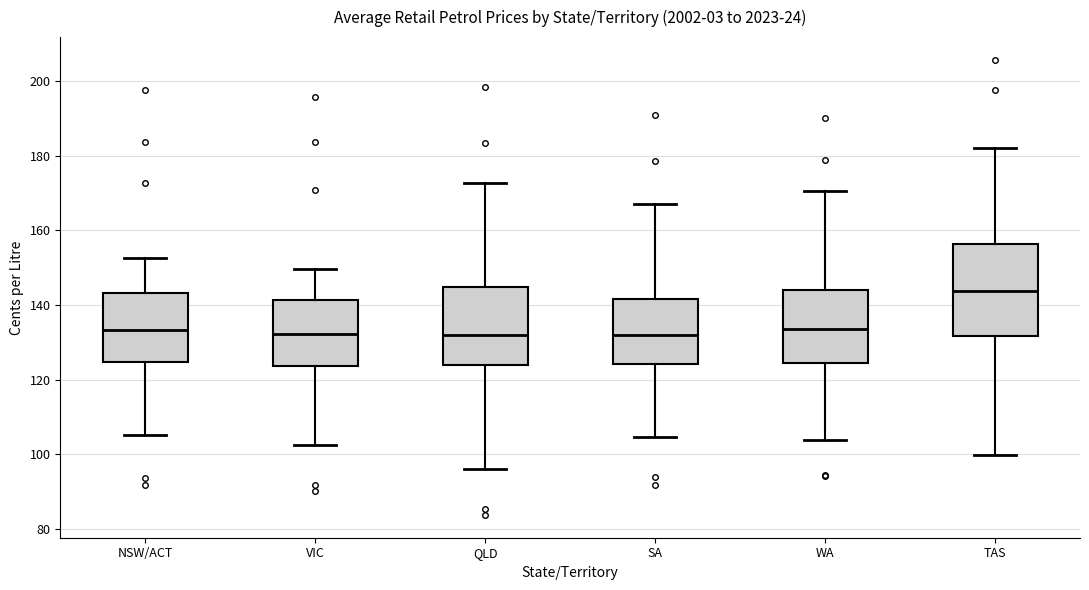

Which box has the highest median line?

TAS